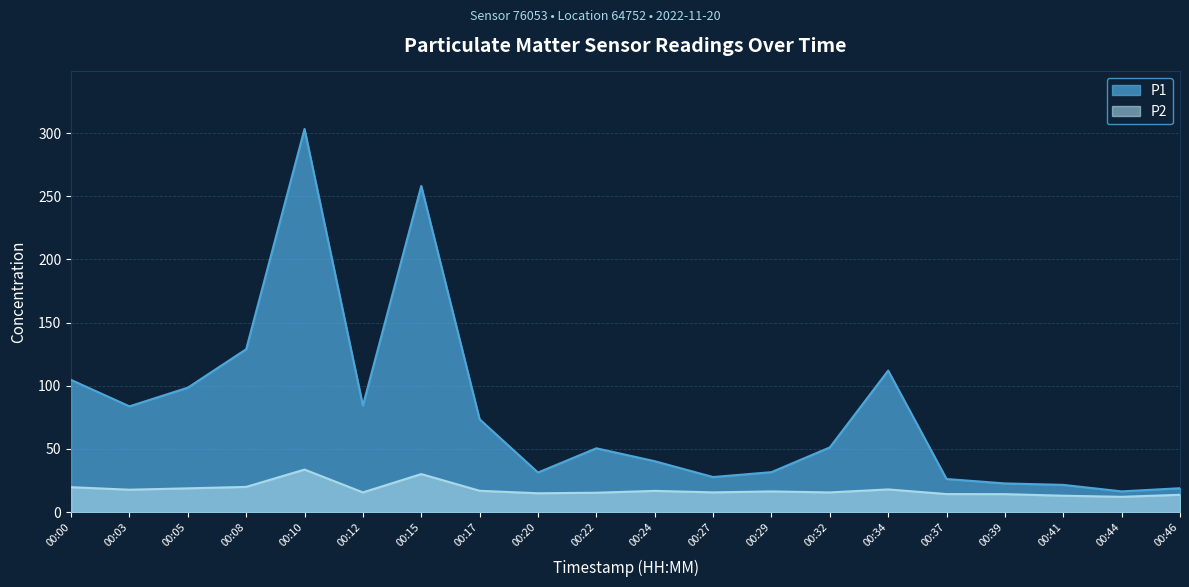

What is the difference between the P2 values at 00:44 and 00:24?

4.7